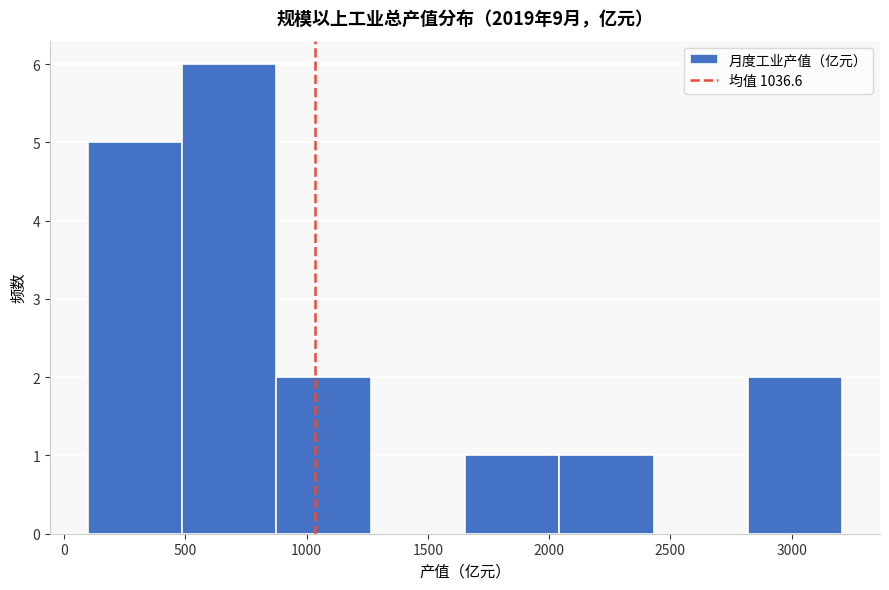

Reading left to right, transcribe this chart: for each bar, give the range it covers on the x-axis and its height. Neither the bar edges nor the heights are printed on the chart, so give them approximately, as read against the axes.

100 to 500: 5
500 to 900: 6
900 to 1250: 2
1250 to 1650: 0
1650 to 2050: 1
2050 to 2450: 1
2450 to 2800: 0
2800 to 3200: 2